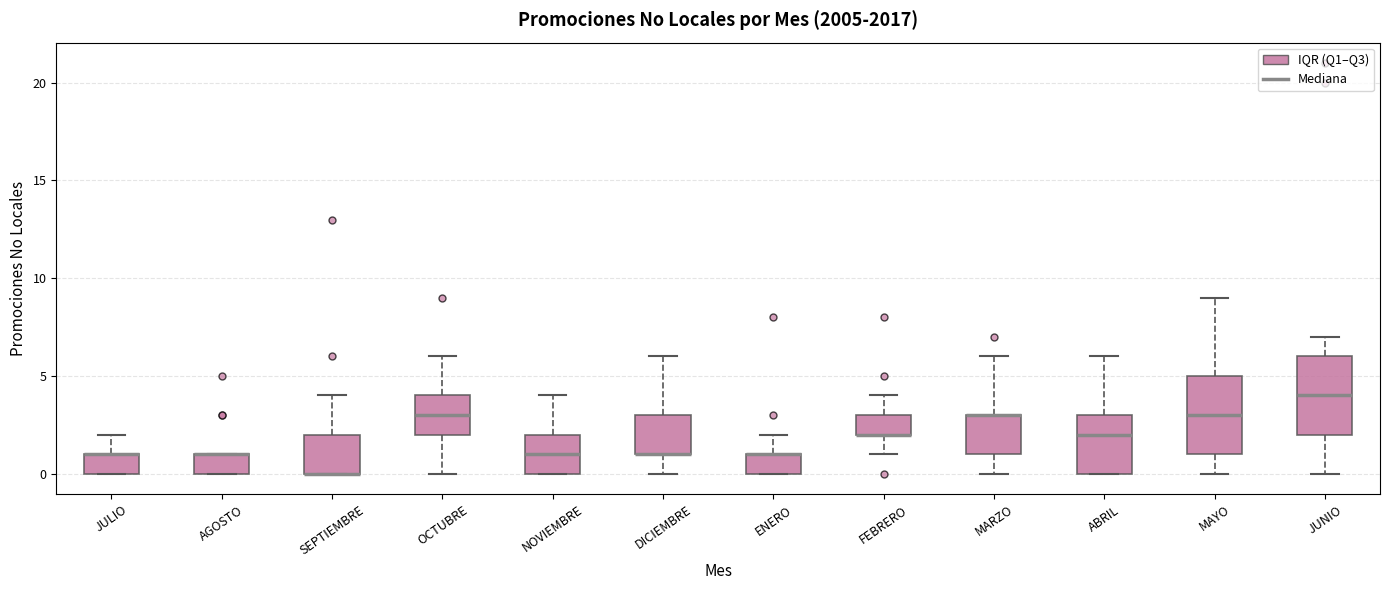

Reading left to right, read every box against the y-axis: the position of its median line, the range the box covers, and the ends of its whiskers. The values are not printed on the chart, so give them approximately, as read against the axis.

JULIO: median 1 (drawn on the box's upper edge), box 0 to 1, whiskers 0 to 2
AGOSTO: median 1 (drawn on the box's upper edge), box 0 to 1, whiskers 0 to 1
SEPTIEMBRE: median 0 (drawn on the box's lower edge), box 0 to 2, whiskers 0 to 4
OCTUBRE: median 3, box 2 to 4, whiskers 0 to 6
NOVIEMBRE: median 1, box 0 to 2, whiskers 0 to 4
DICIEMBRE: median 1 (drawn on the box's lower edge), box 1 to 3, whiskers 0 to 6
ENERO: median 1 (drawn on the box's upper edge), box 0 to 1, whiskers 0 to 2
FEBRERO: median 2 (drawn on the box's lower edge), box 2 to 3, whiskers 1 to 4
MARZO: median 3 (drawn on the box's upper edge), box 1 to 3, whiskers 0 to 6
ABRIL: median 2, box 0 to 3, whiskers 0 to 6
MAYO: median 3, box 1 to 5, whiskers 0 to 9
JUNIO: median 4, box 2 to 6, whiskers 0 to 7